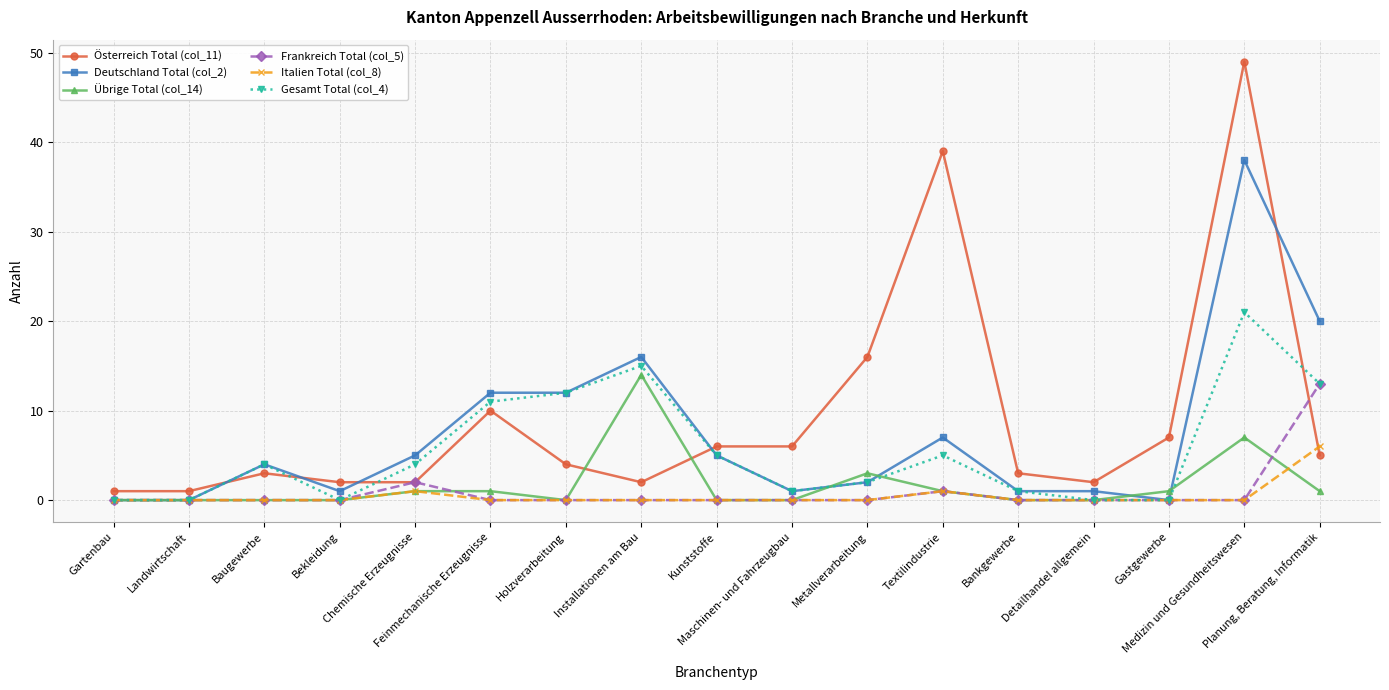

List the series in order of their peak value, highest first.

Österreich Total (col_11), Deutschland Total (col_2), Gesamt Total (col_4), Übrige Total (col_14), Frankreich Total (col_5), Italien Total (col_8)